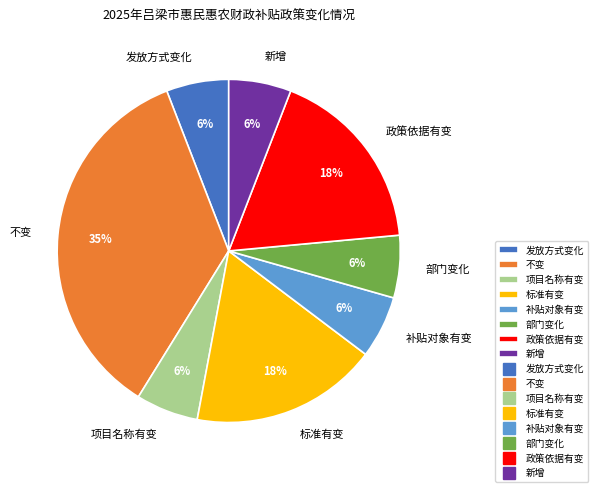

Does any single category account for the majority?

No